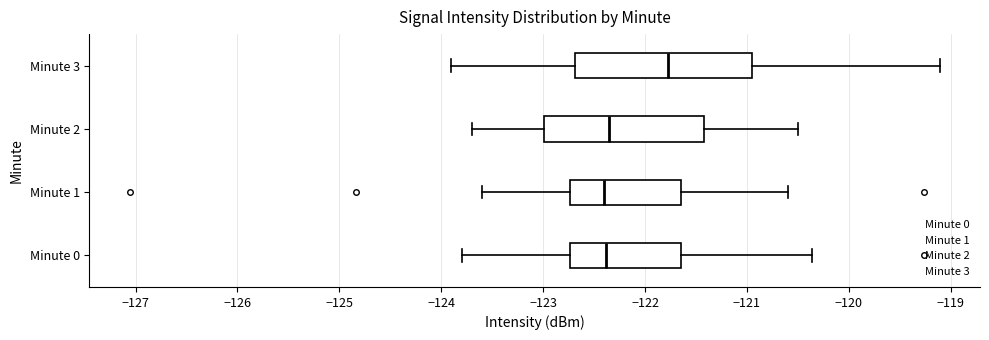

Which box is the widest, from its left edge to its right edge?

Minute 3